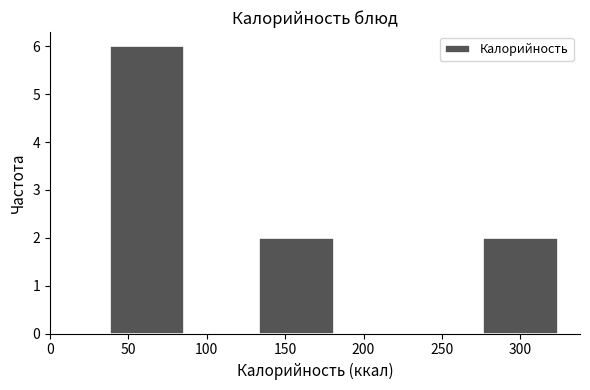

Reading left to right, list every bar in this chart as the range it spans on the x-axis followed by its height. Neither the bar edges nor the heights are printed on the chart, so give them approximately, as read against the axes.

40 to 85: 6
85 to 135: 0
135 to 180: 2
180 to 230: 0
230 to 275: 0
275 to 325: 2